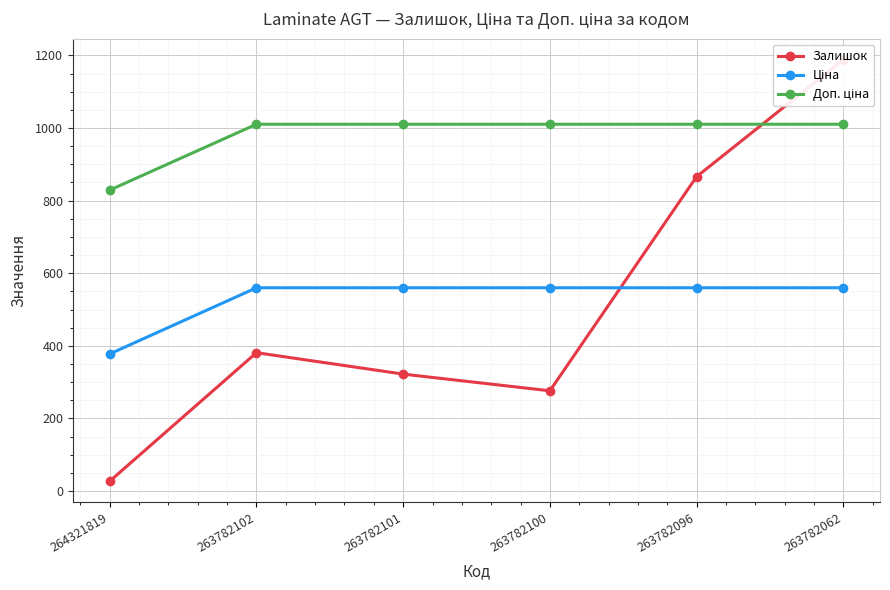

What are all the series names shown in the legend?

Залишок, Ціна, Доп. ціна